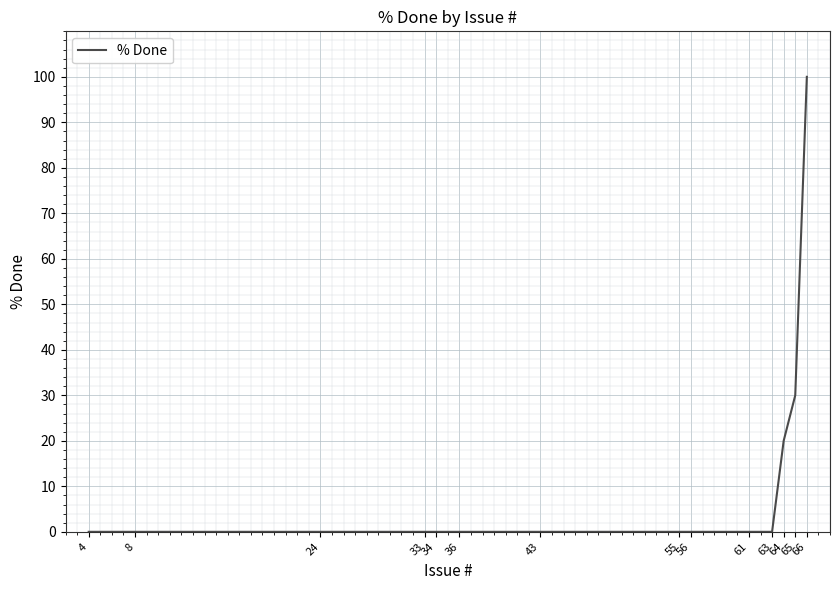

What is the sum of all values?

150